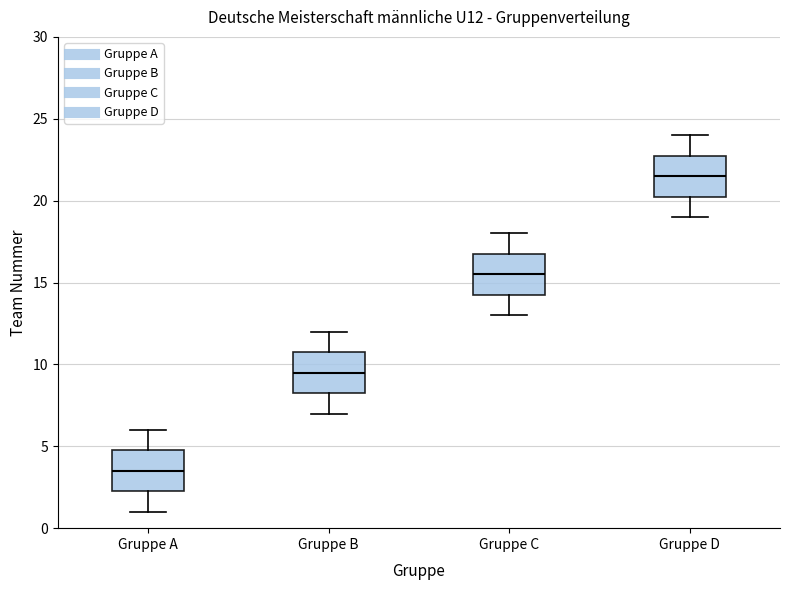

Where is the lower edge of the box for Gruppe A on the y-axis? The values are not printed on the chart, so give them approximately, as read against the axis.

2.5